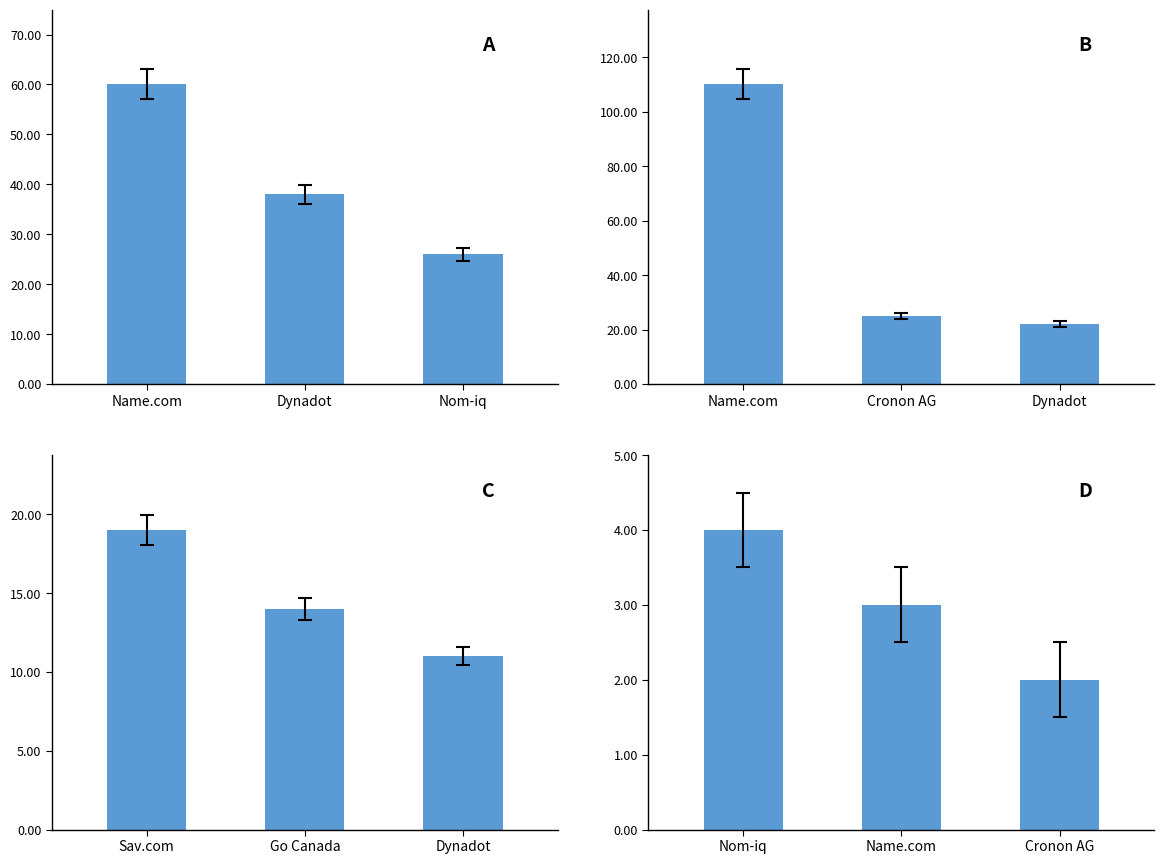

Reading left to right, extract all data points from this chart.

total-domains: 60	38	26
total-nameservers: 110	25	22
net-adds-1-yr: 19	14	11
net-renews-1-yr: 4	3	2